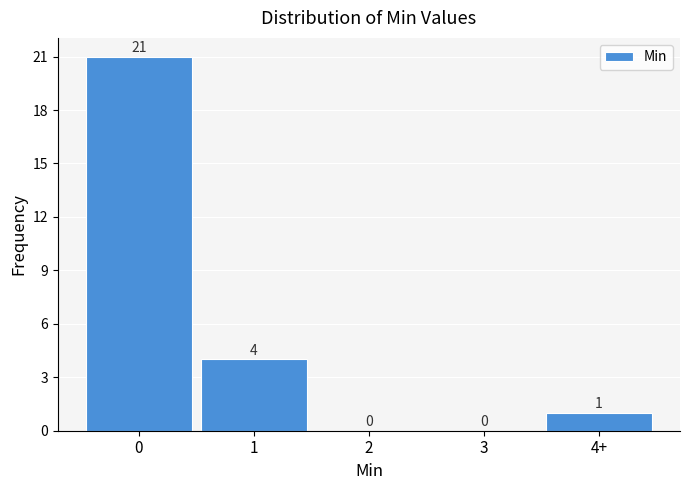

Reading left to right, what are all the values shown in this chart?

0=21	1=4	2=0	3=0	4+=1